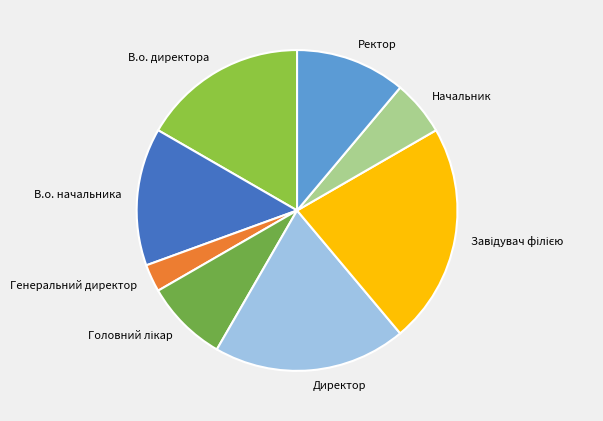

How many segments does this pie chart have?

8